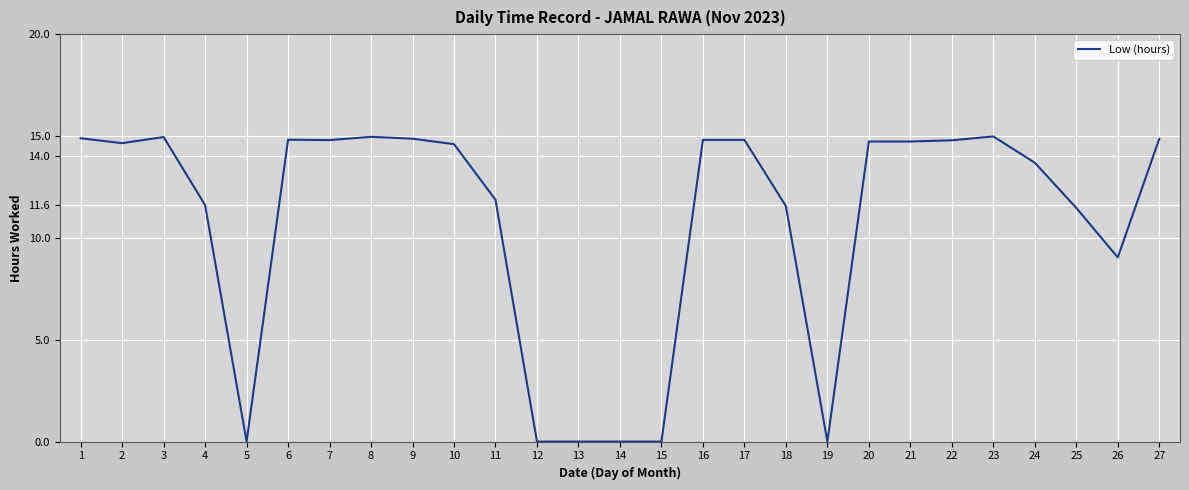

Does the chart have visible grid lines?

Yes